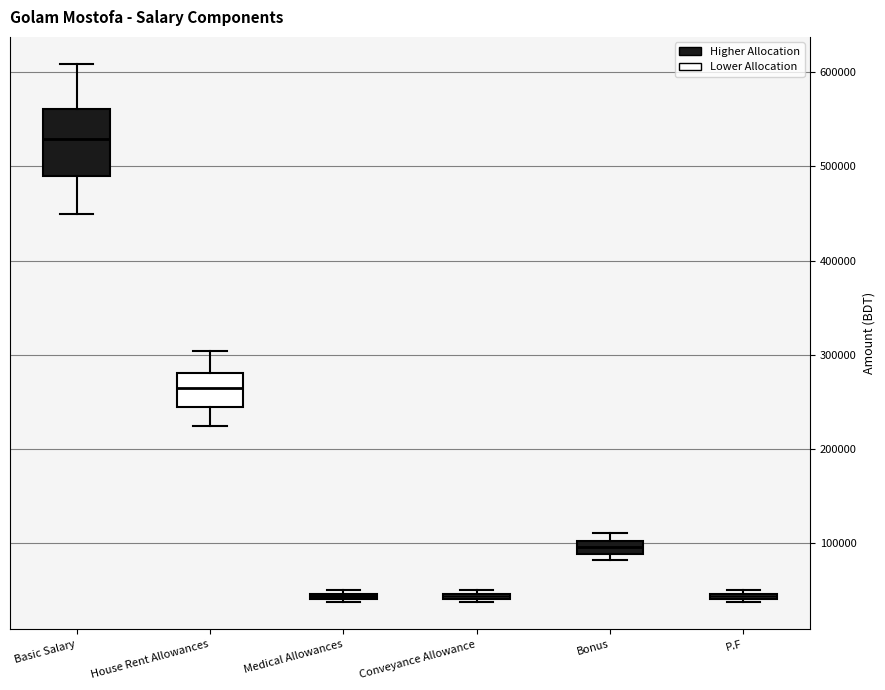

Where does the upper whisker of the box for House Rent Allowances end on the y-axis? The values are not printed on the chart, so give them approximately, as read against the axis.

300000